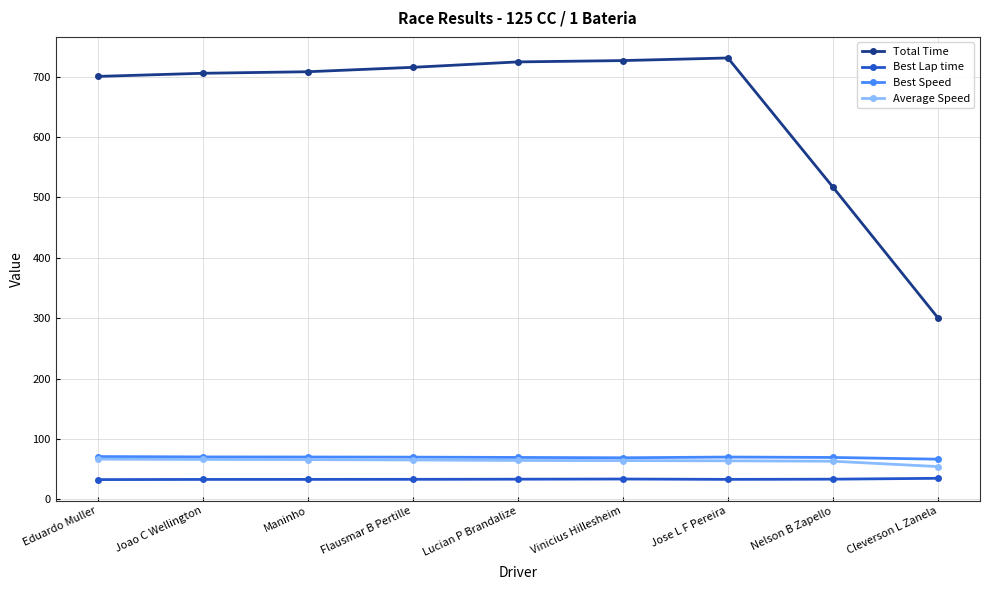

What value does the Average Speed series have at Flausmar B Pertille?

65.4